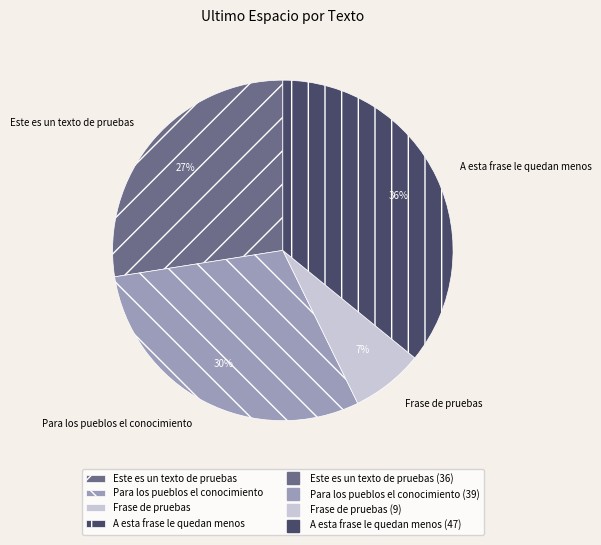

To the nearest percent, what is the combined percentage of Este es un texto de pruebas and A esta frase le quedan menos?

63%